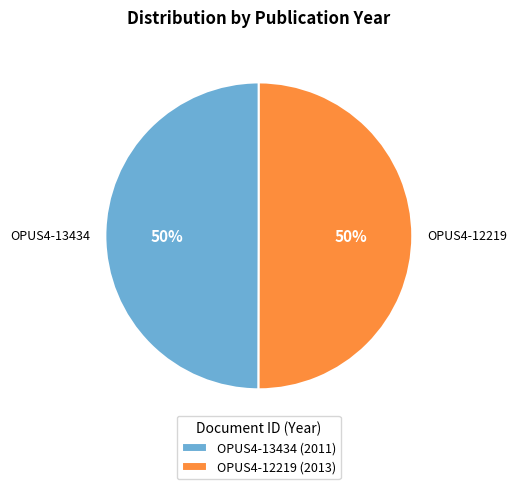

Is the sum of OPUS4-13434 and OPUS4-12219 greater than half?

Yes